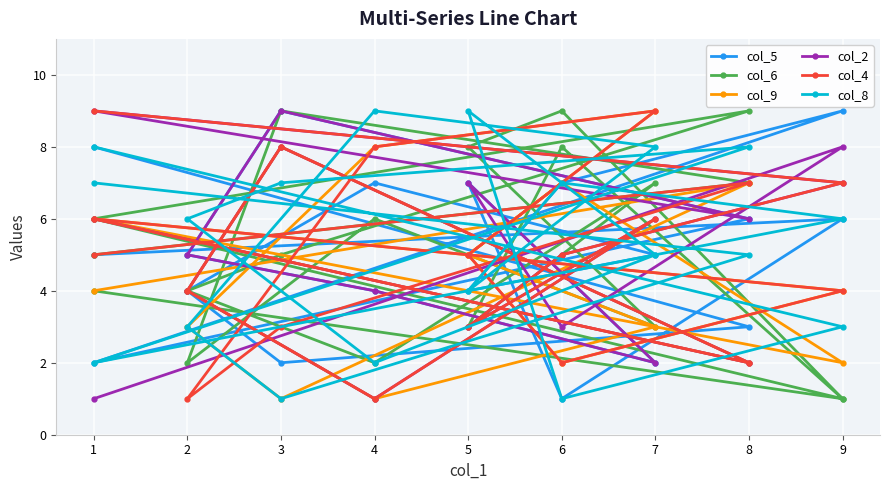

What is the approximate value of col_5 at 7?

2